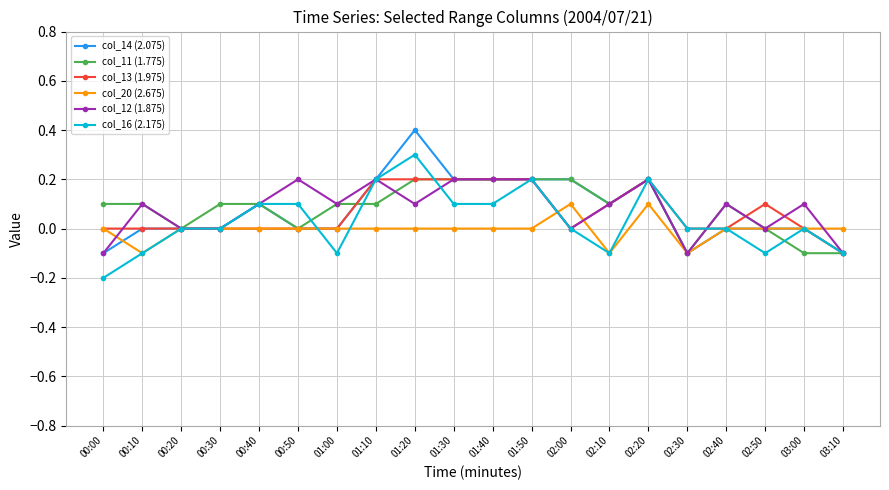

What are all the series names shown in the legend?

col_14 (2.075), col_11 (1.775), col_13 (1.975), col_20 (2.675), col_12 (1.875), col_16 (2.175)